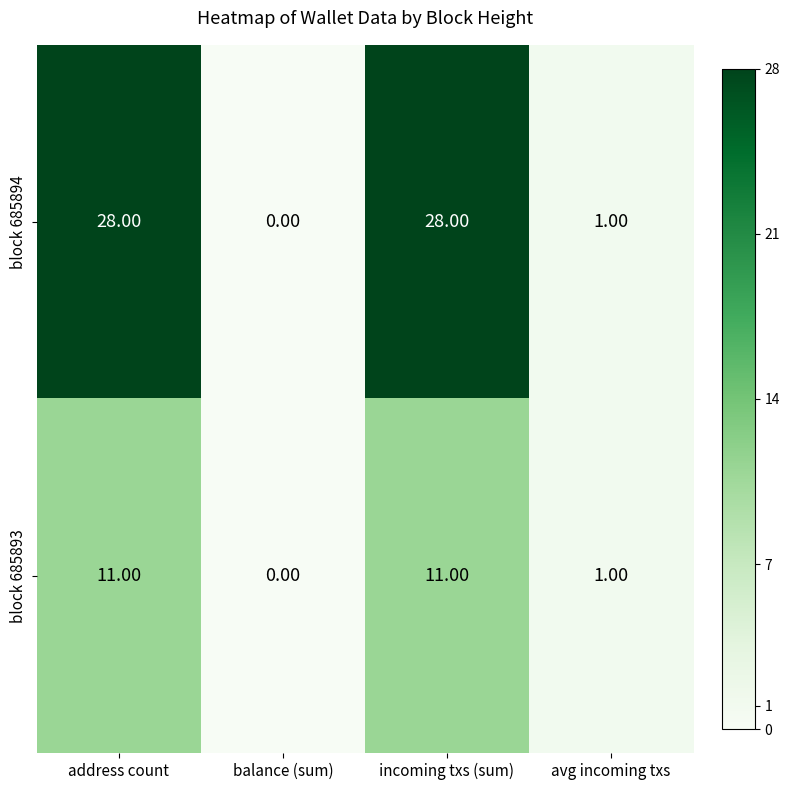

At which label is block 685893 closest to 5?

avg incoming txs